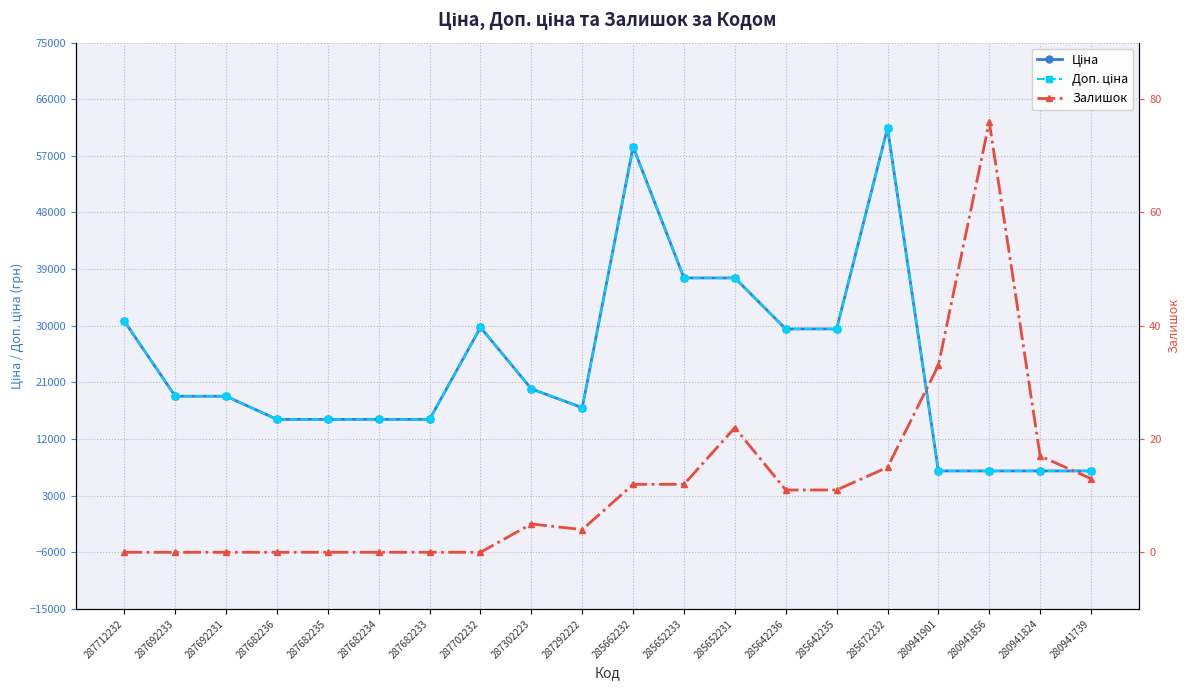

True or false: Залишок and Ціна cross at least once.

False